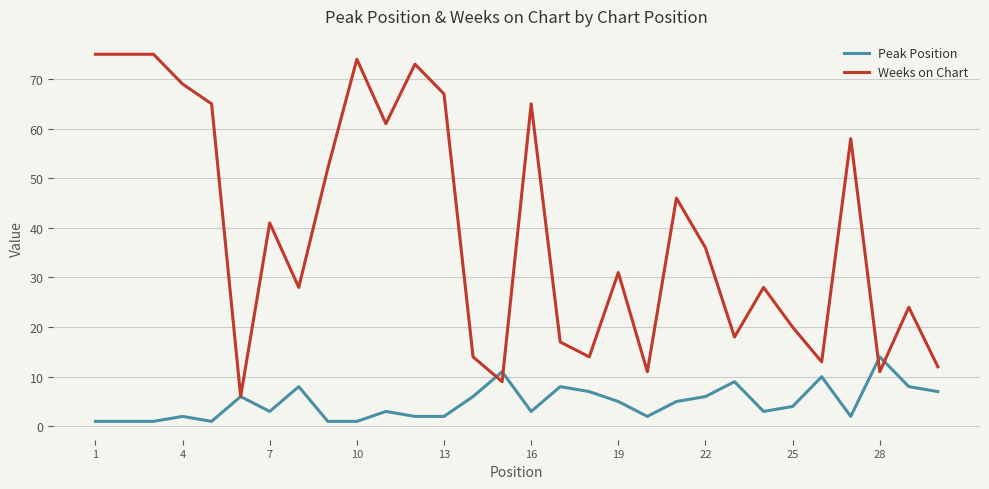

At how many categories does at least one series exceed 19?

20